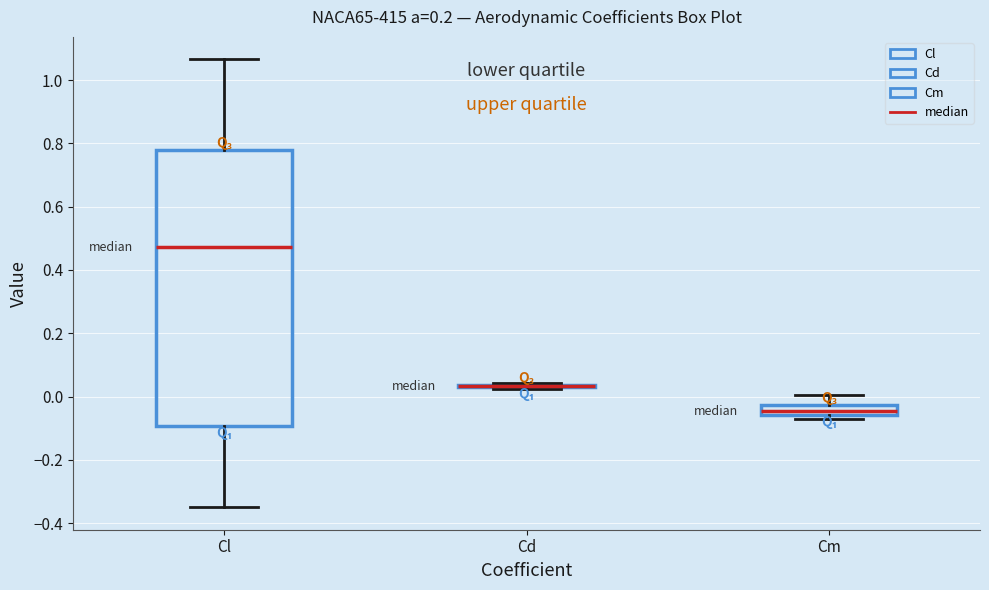

Reading left to right, transcribe this box plot: for each box, give where its median line is, the range the box spans, and where its two whiskers end, as read against the y-axis. The values are not printed on the chart, so give them approximately, as read against the axis.

Cl: median 0.48, box -0.10 to 0.78, whiskers -0.34 to 1.06
Cd: box collapsed to a line at 0.04, whiskers 0.02 to 0.04
Cm: median -0.04, box -0.06 to -0.02, whiskers -0.06 (just below the box's lower edge) to 0.00